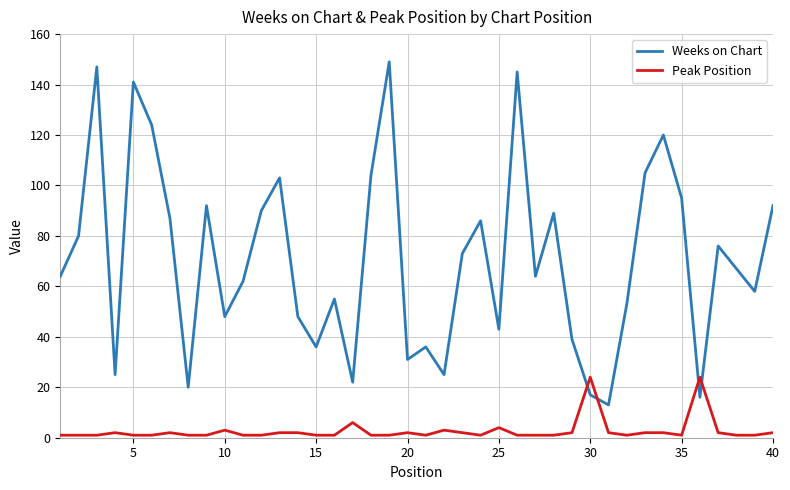

What is the maximum value for Peak Position?

24